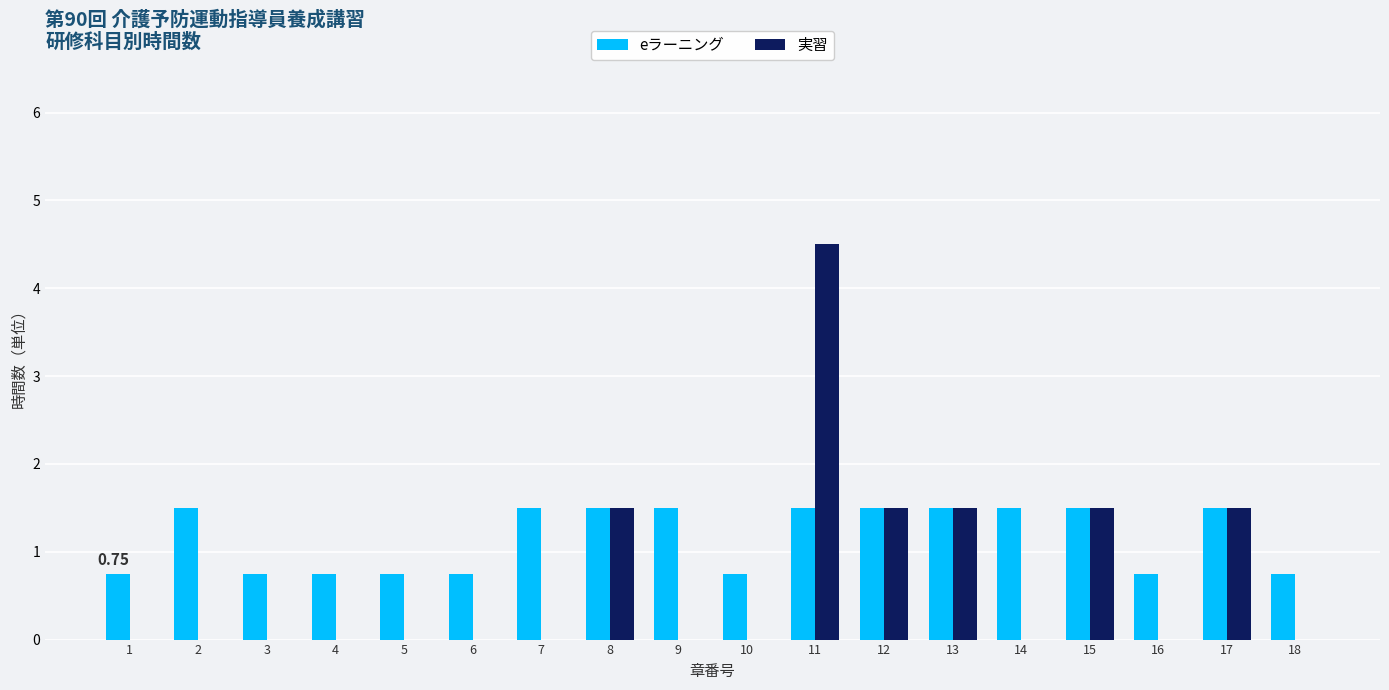

Which series has the largest total across all categories?

eラーニング